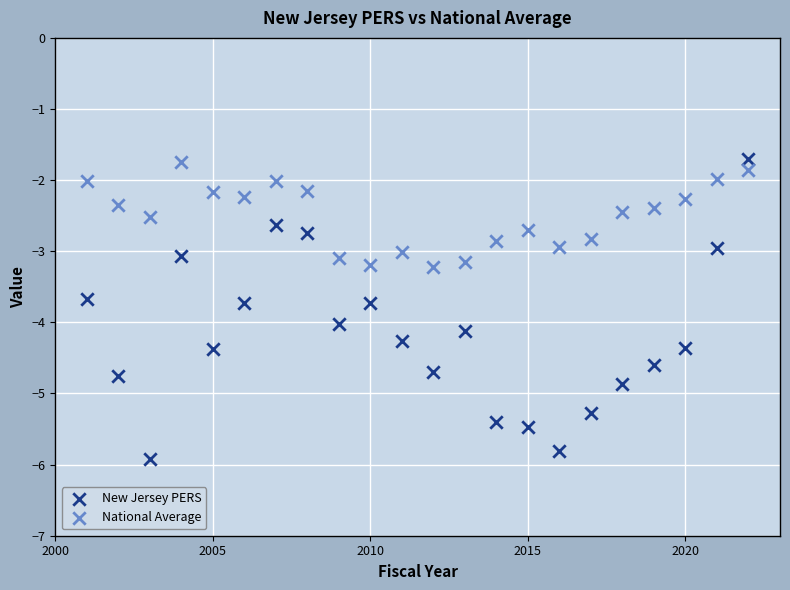

Which series contains the lowest Y value?

New Jersey PERS